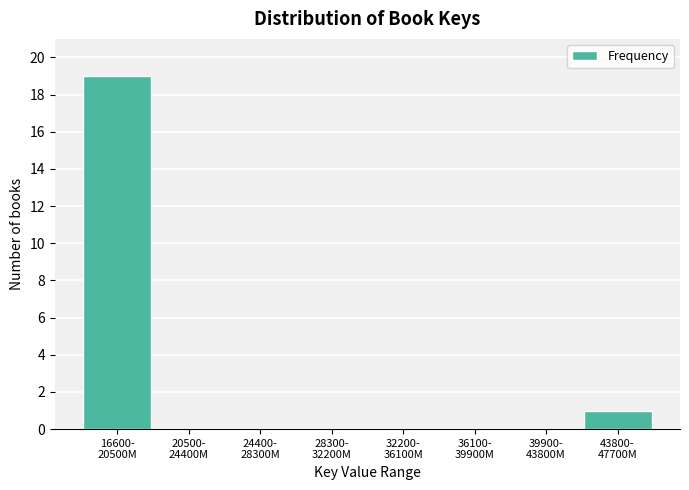

What is the sum of all values?

20